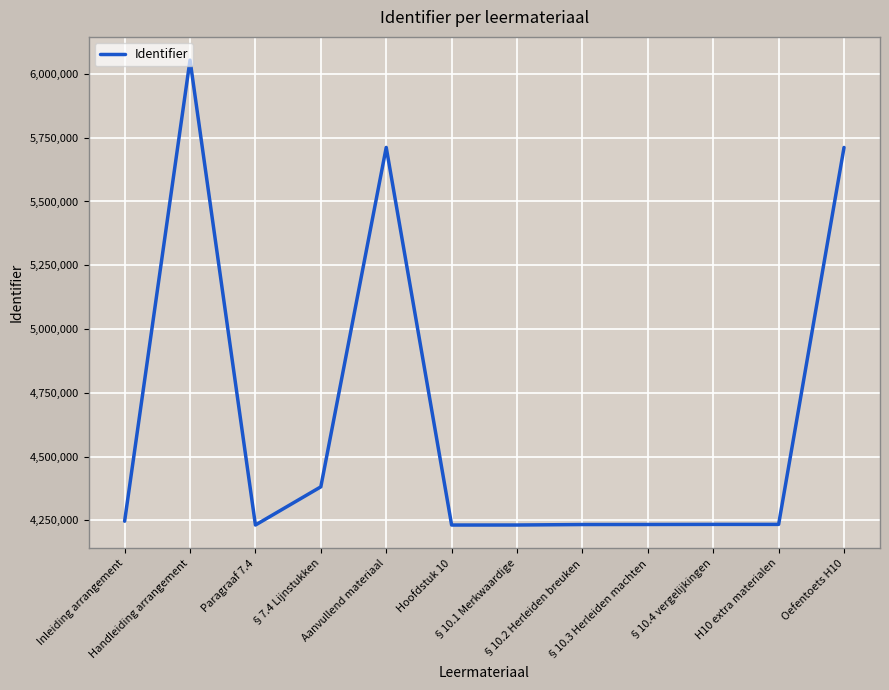

Approximately how many times larger is the value at Inleiding arrangement compared to §10.1 Merkwaardige?

1.0